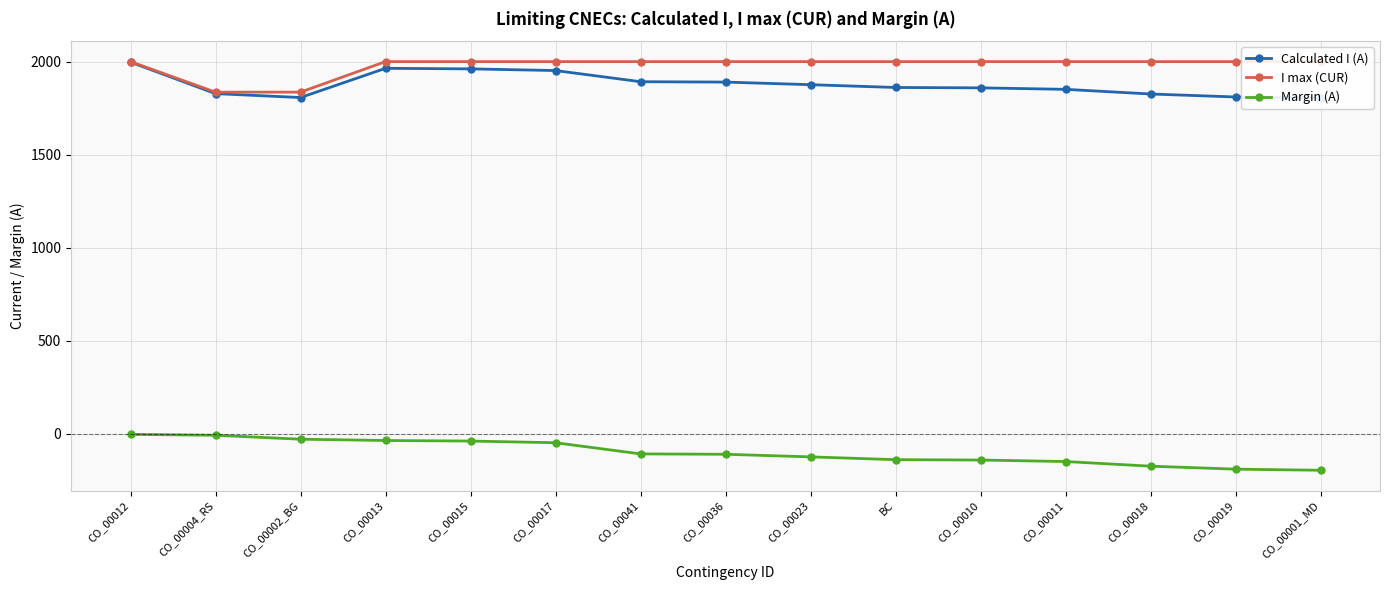

What is the sum of all Margin (A) values?

-1494